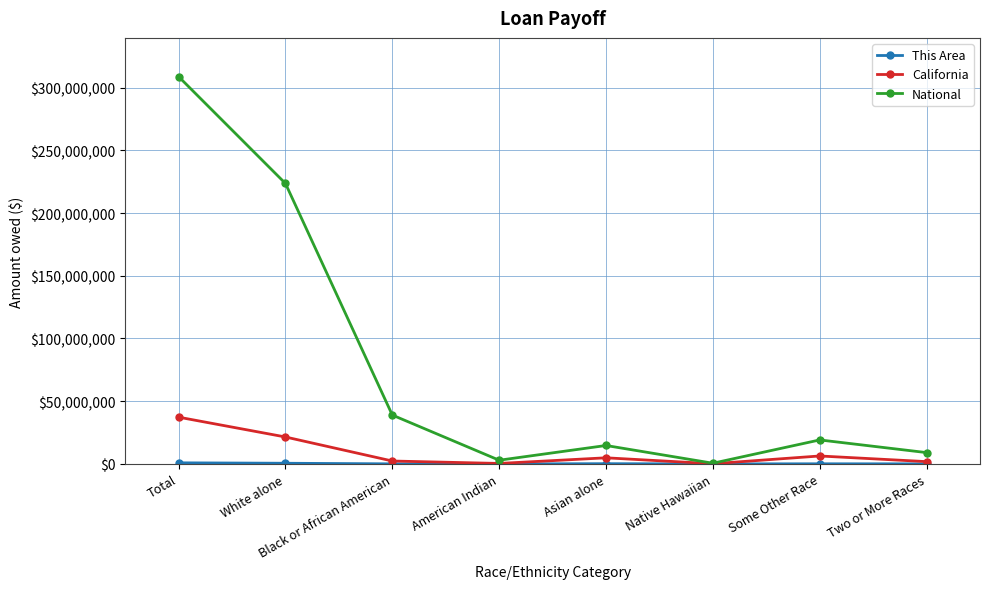

Which series has the widest spread of values?

National